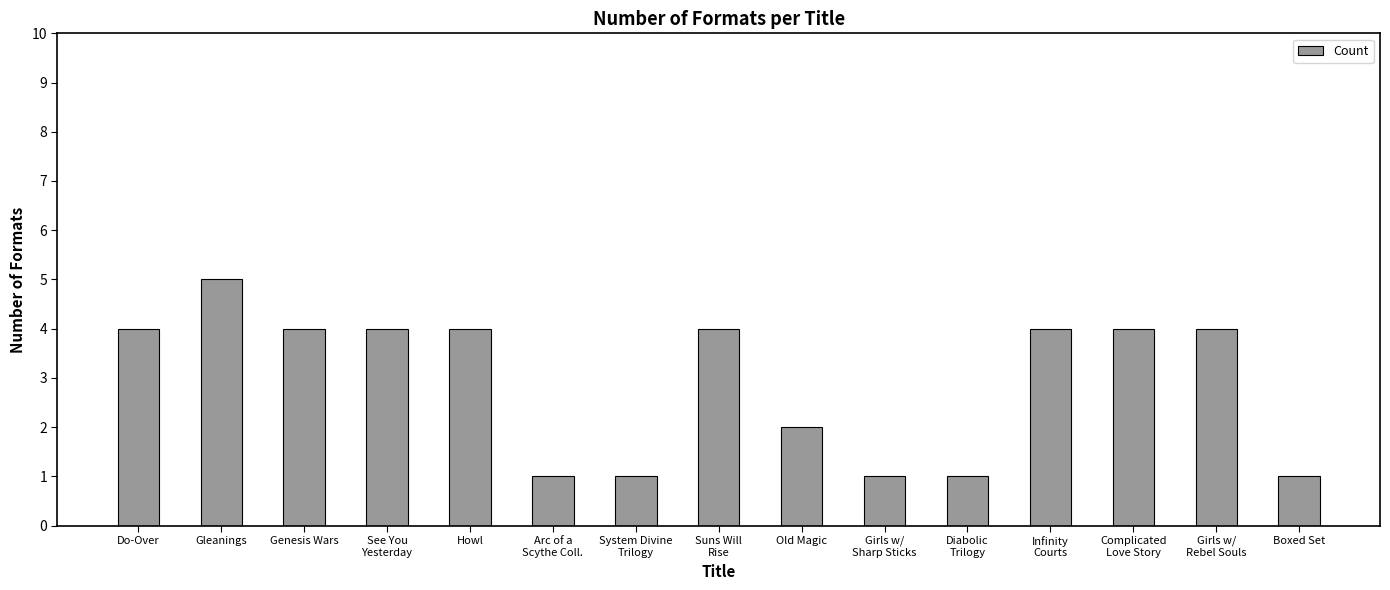

What is the change in value from Howl to Boxed Set?

-3